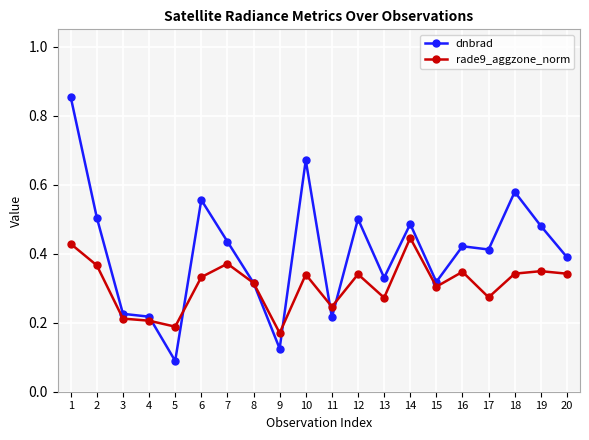

The dnbrad series shows 0.3 at 18. True or false?

False